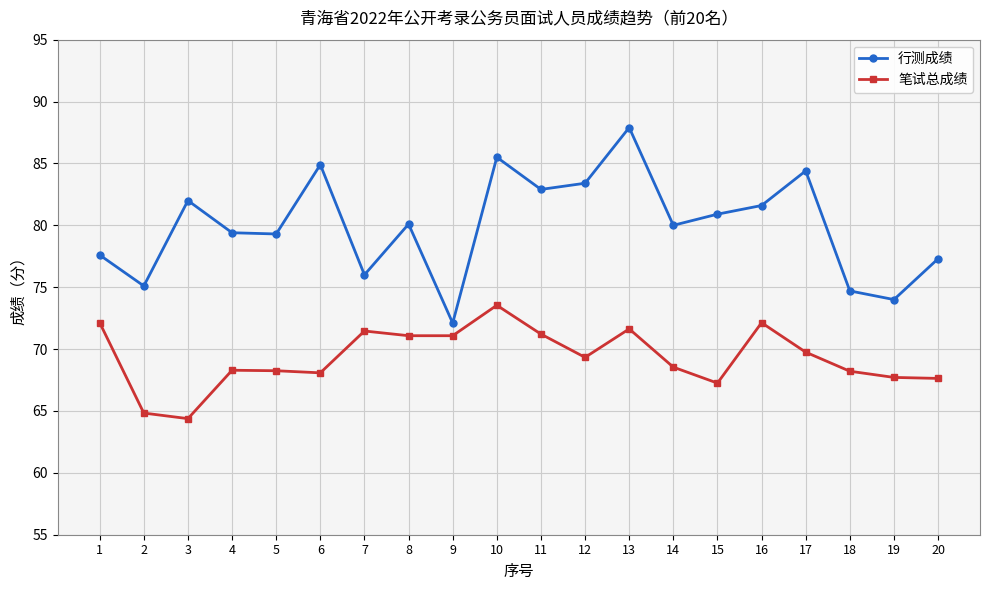

What is the highest value of the 笔试总成绩 series?

73.5